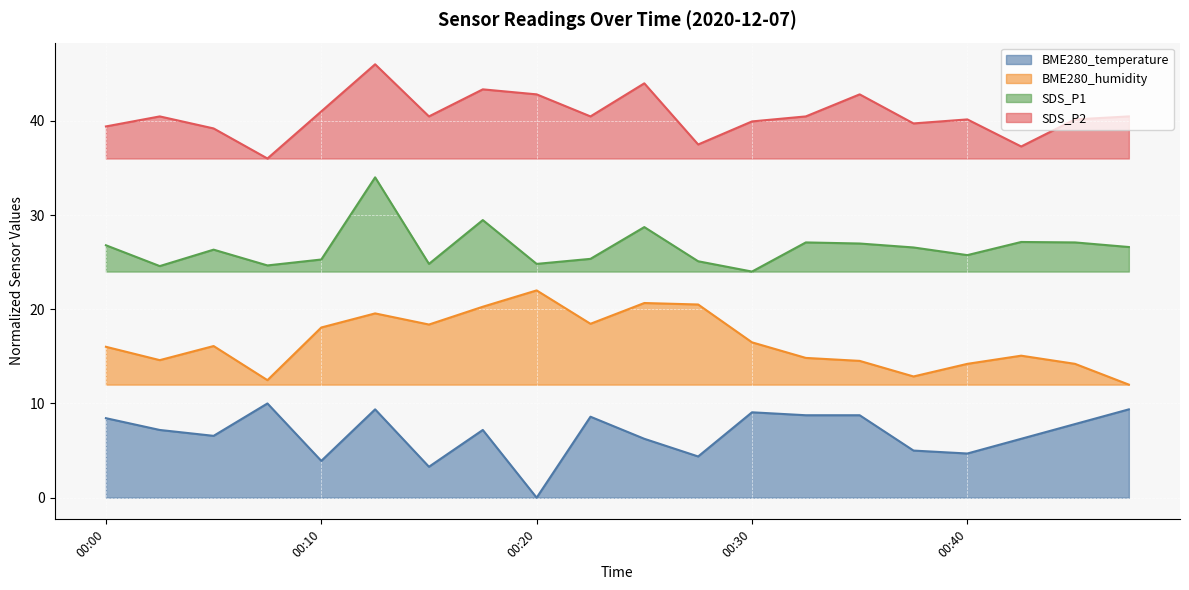

What is the difference between the SDS_P1 values at 00:15 and 00:10?

0.5